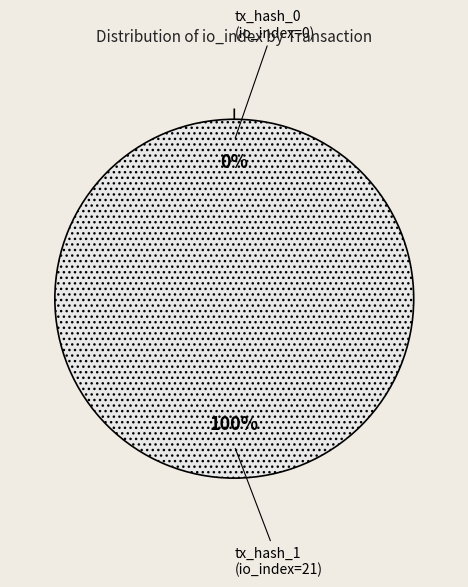

What is the smallest slice in the pie chart?

tx_hash_0